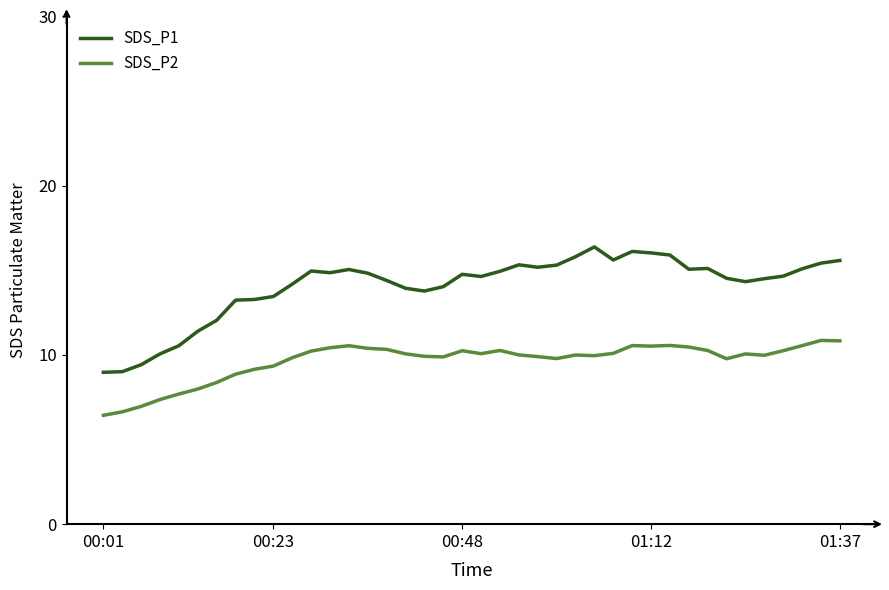

Rank the series by their average value, from lowest to highest.

SDS_P2, SDS_P1